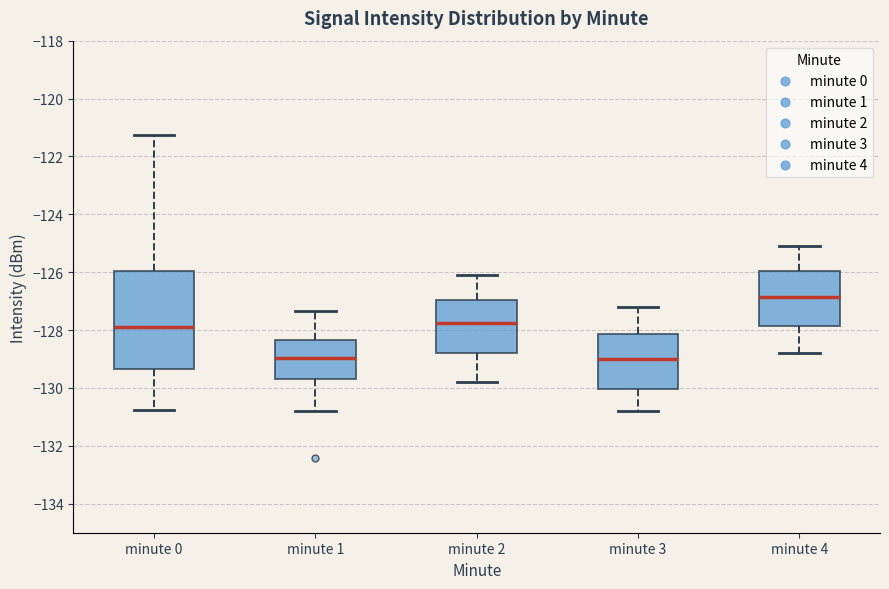

Reading left to right, transcribe this box plot: for each box, give where its median line is, the range the box spans, and where its two whiskers end, as read against the y-axis. The values are not printed on the chart, so give them approximately, as read against the axis.

minute 0: median -127.8, box -129.4 to -126.0, whiskers -130.8 to -121.2
minute 1: median -129.0, box -129.6 to -128.4, whiskers -130.8 to -127.4
minute 2: median -127.8, box -128.8 to -127.0, whiskers -129.8 to -126.0
minute 3: median -129.0, box -130.0 to -128.2, whiskers -130.8 to -127.2
minute 4: median -126.8, box -127.8 to -126.0, whiskers -128.8 to -125.0